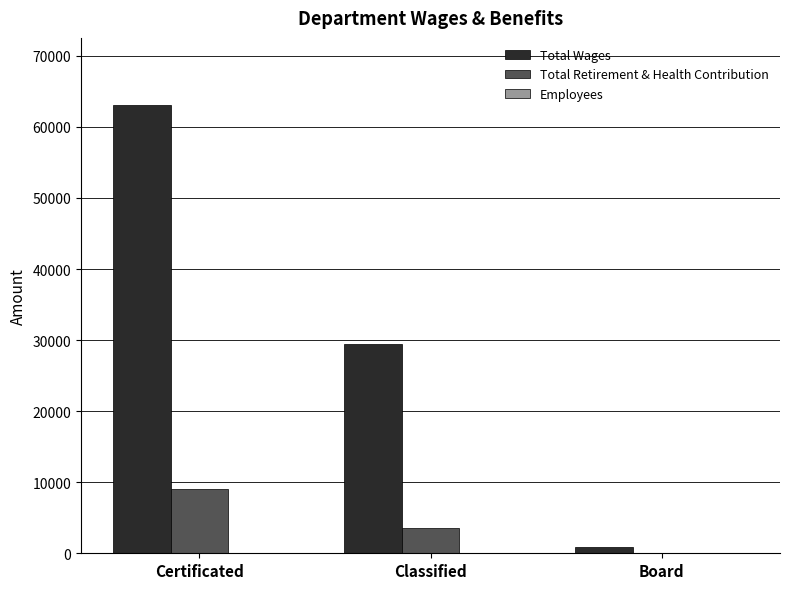

Is it true that Total Retirement & Health Contribution equals 0 at Board?

True